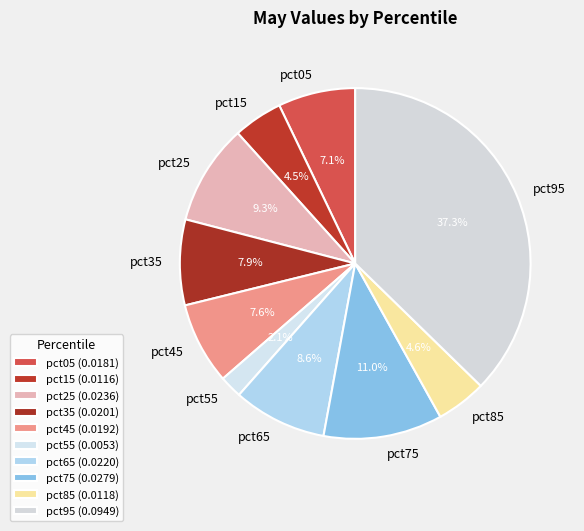

What is the smallest slice in the pie chart?

pct55